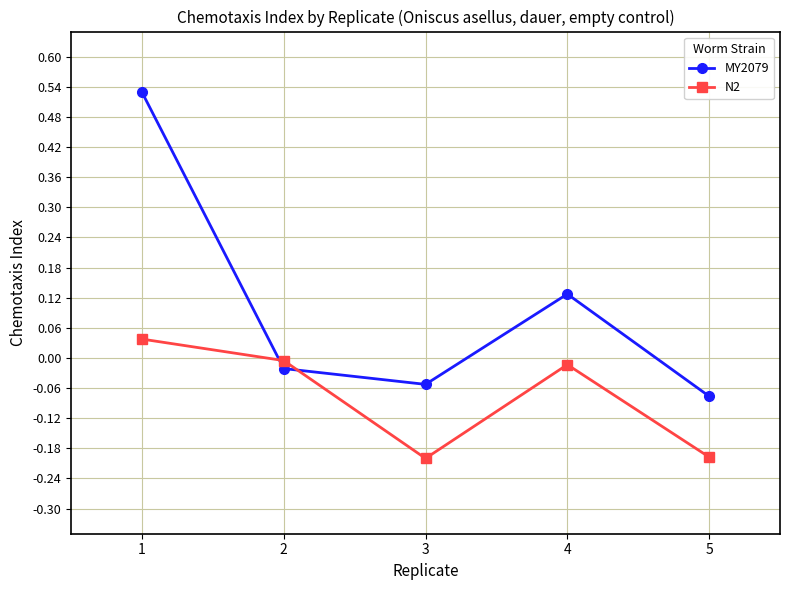

Is the value of N2 at 2 greater than the value of MY2079 at 3?

Yes